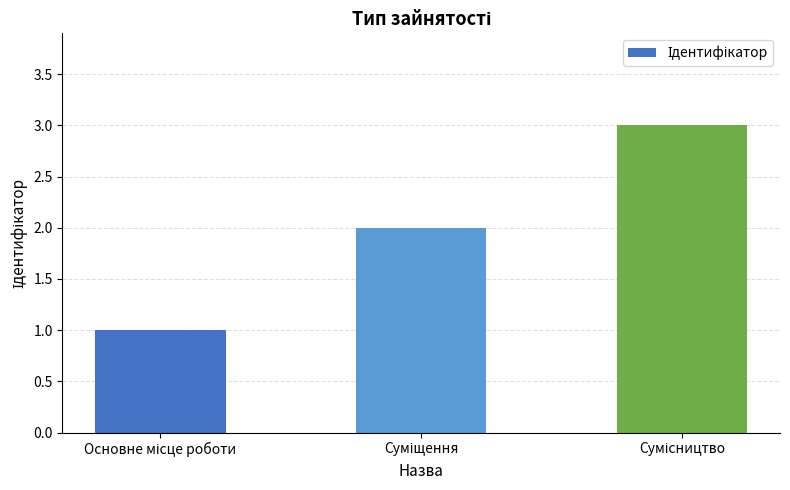

What is the sum of all values?

6